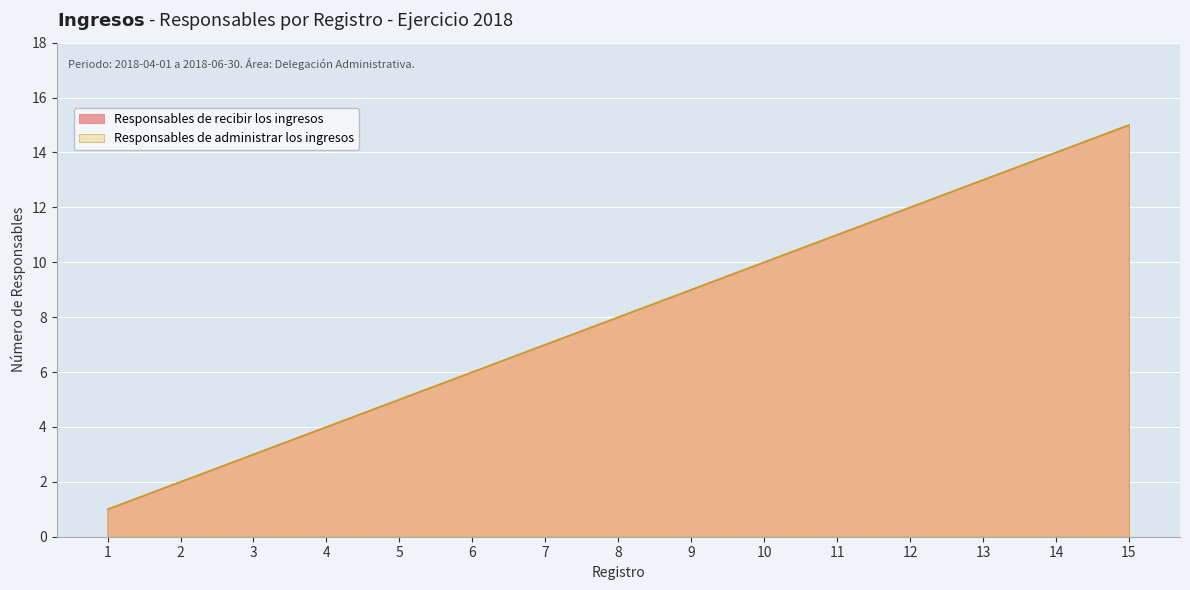

What is the sum of all Responsables de recibir los ingresos values?

120